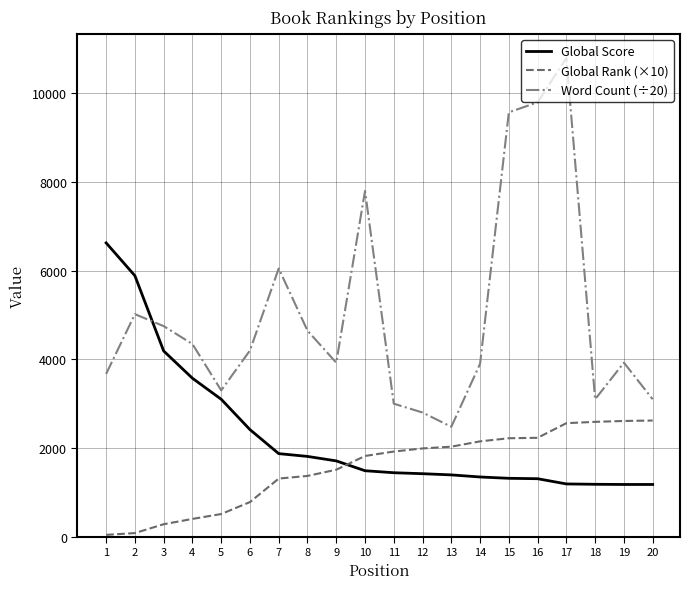

Is the value of Global Rank (×10) at 9 greater than the value of Word Count (÷20) at 7?

No